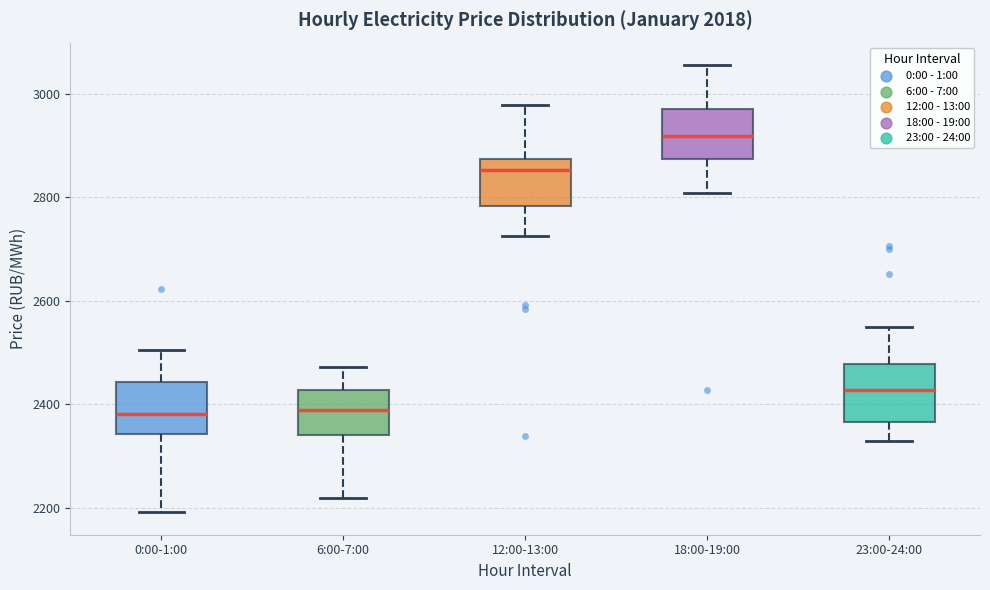

Reading left to right, read every box against the y-axis: the position of its median line, the range the box covers, and the ends of its whiskers. The values are not printed on the chart, so give them approximately, as read against the axis.

0:00-1:00: median 2380, box 2340 to 2440, whiskers 2200 to 2500
6:00-7:00: median 2380, box 2340 to 2420, whiskers 2220 to 2480
12:00-13:00: median 2860, box 2780 to 2880, whiskers 2720 to 2980
18:00-19:00: median 2920, box 2880 to 2980, whiskers 2800 to 3060
23:00-24:00: median 2420, box 2360 to 2480, whiskers 2320 to 2560